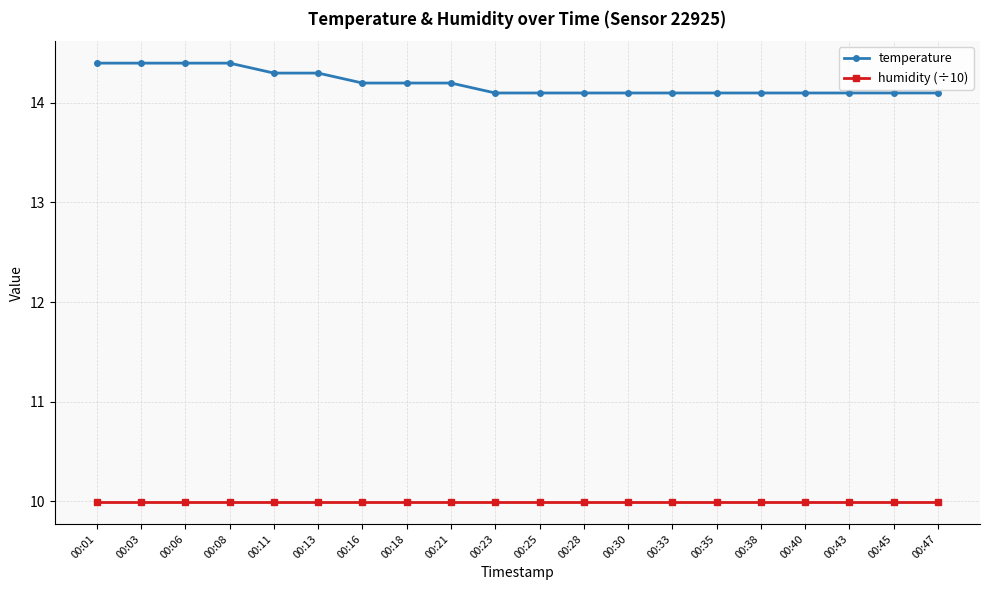

What is the average value of the temperature series?

14.2